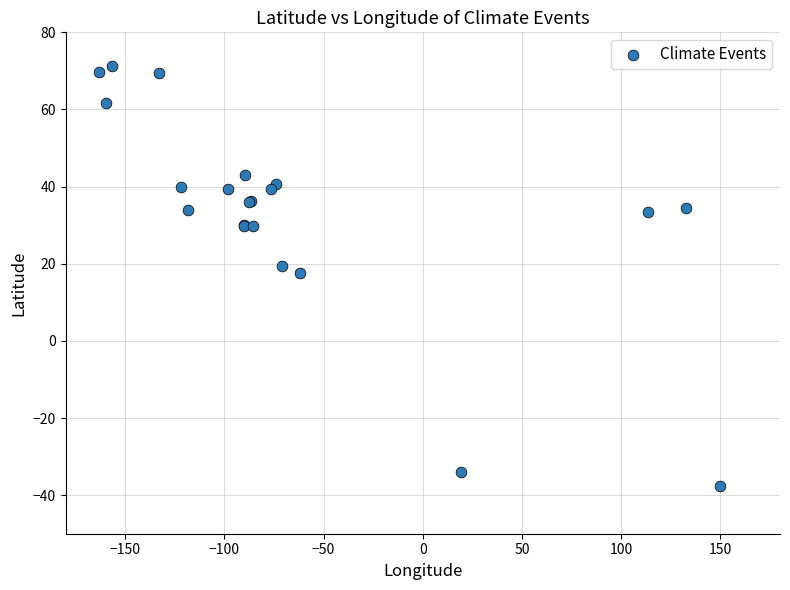

What Y value in the scatter plot is closest to 16?

17.6